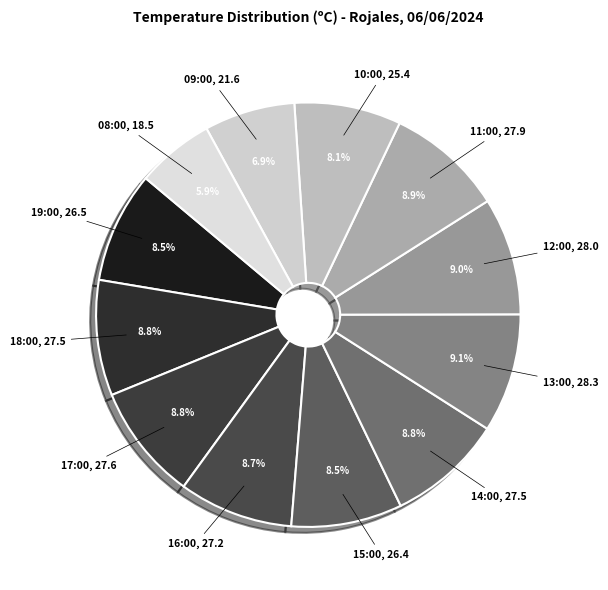

Does 12:00 account for over 50% of the chart?

No